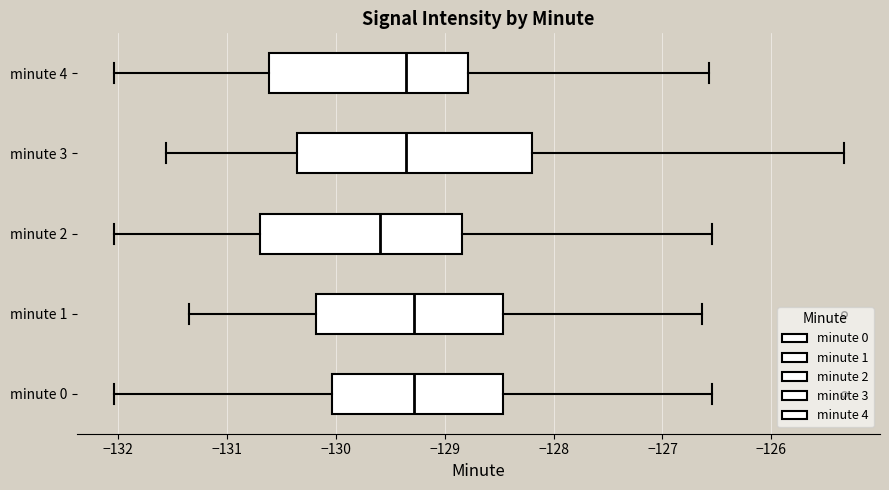

Where does the median line of the box for minute 0 sit on the x-axis? The values are not printed on the chart, so give them approximately, as read against the axis.

-129.3